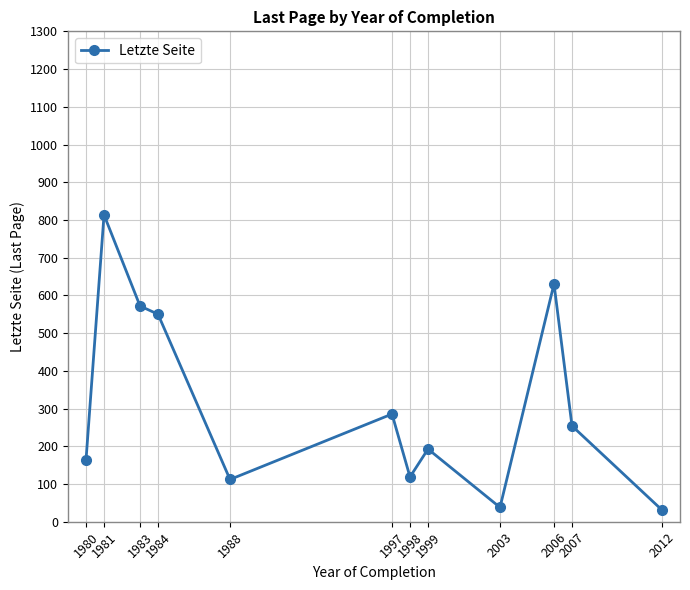

What is the difference between the maximum and minimum values?

782.5